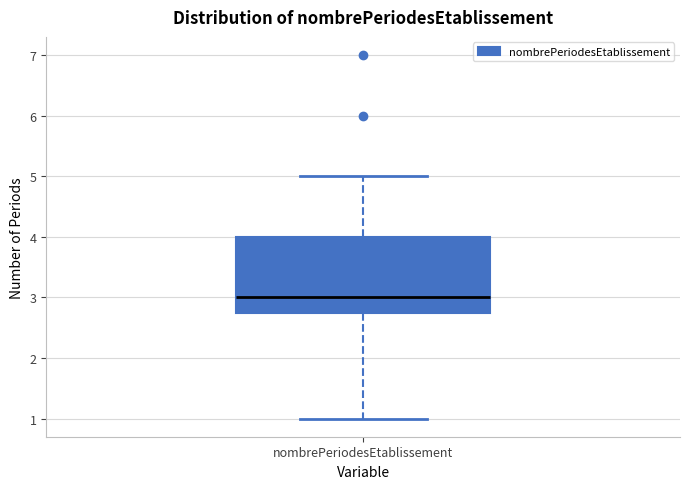

Read this box plot against the y-axis: the position of the median line, the range covered by the box, and the ends of both whiskers. The values are not printed on the chart, so give them approximately, as read against the axis.

median 3.0, box 2.8 to 4.0, whiskers 1.0 to 5.0